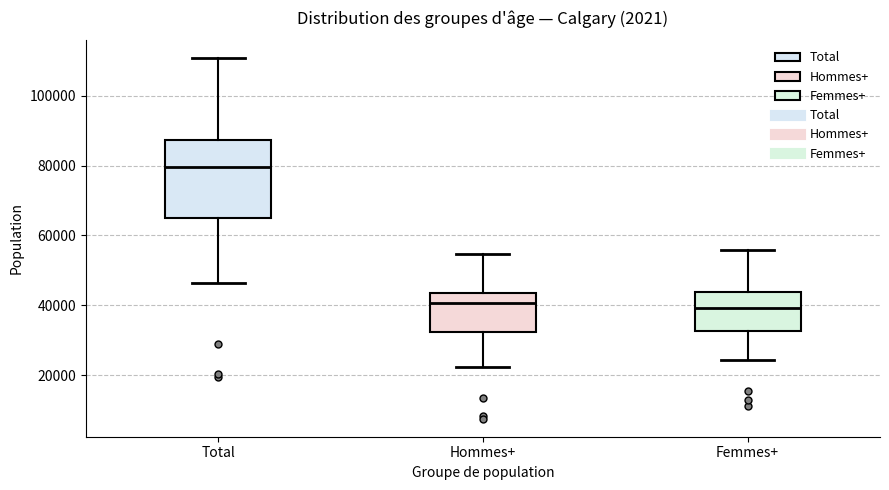

Reading left to right, transcribe this box plot: for each box, give where its median line is, the range the box spans, and where its two whiskers end, as read against the y-axis. The values are not printed on the chart, so give them approximately, as read against the axis.

Total: median 80000, box 64000 to 88000, whiskers 46000 to 110000
Hommes+: median 40000, box 32000 to 44000, whiskers 22000 to 54000
Femmes+: median 40000, box 32000 to 44000, whiskers 24000 to 56000